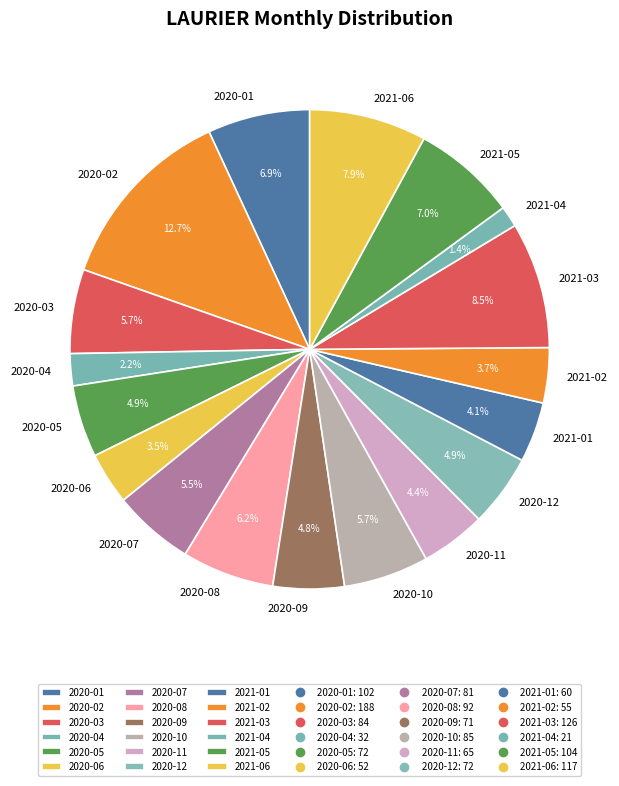

Which category has the biggest portion of the pie?

2020-02